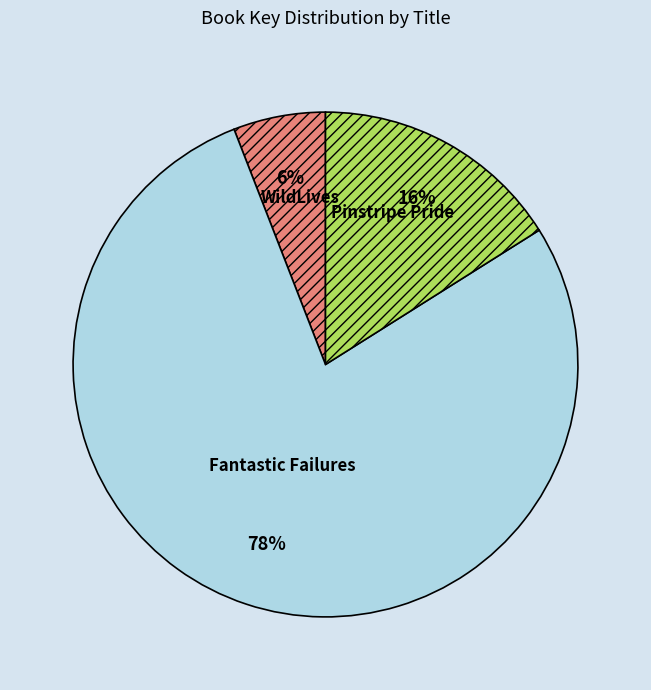

How many segments does this pie chart have?

3